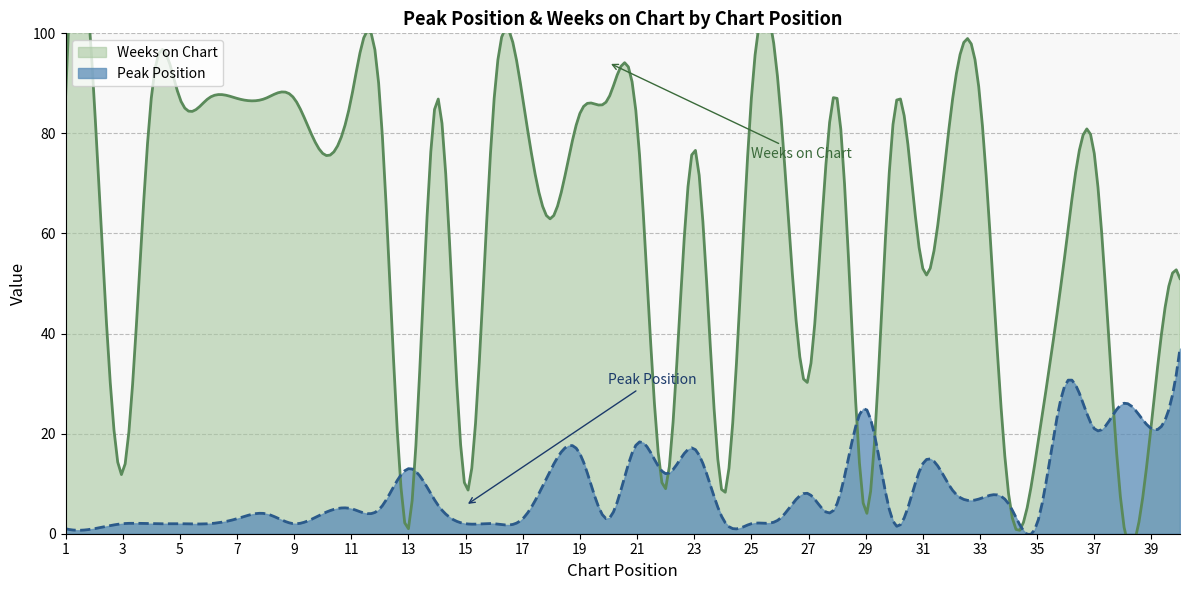

True or false: Weeks on Chart has a value of 31 at 39.

False